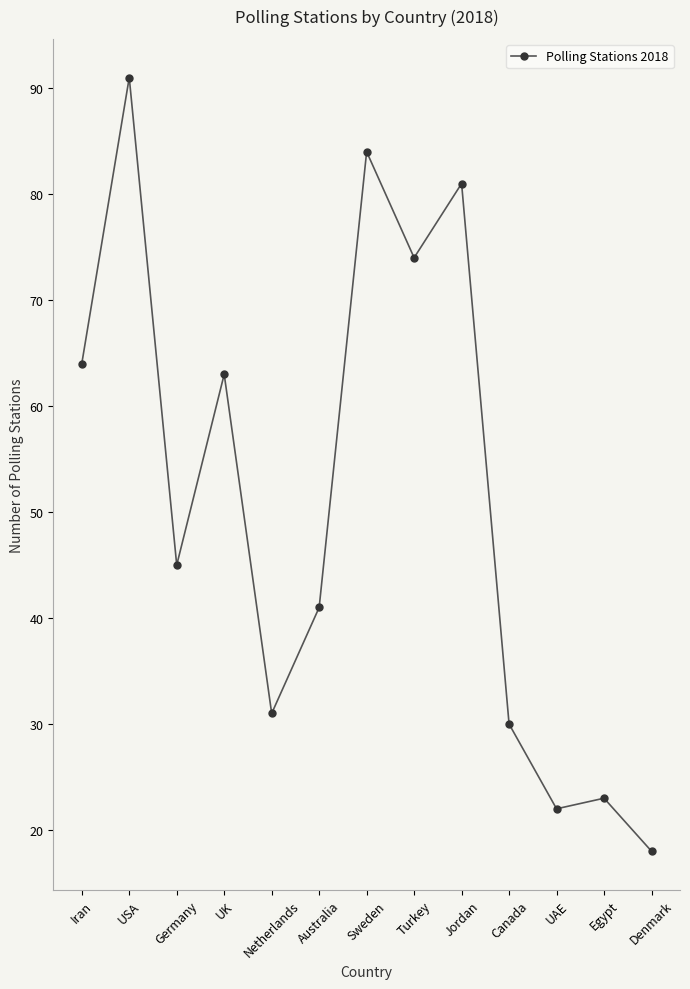

At which label does the data first exceed 45?

Iran